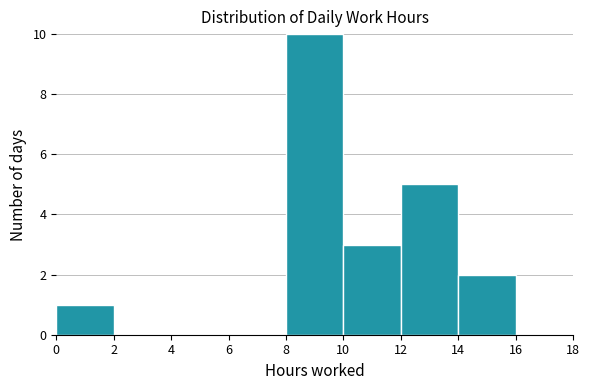

Over which range of the x-axis is the bar tallest?

8 to 10